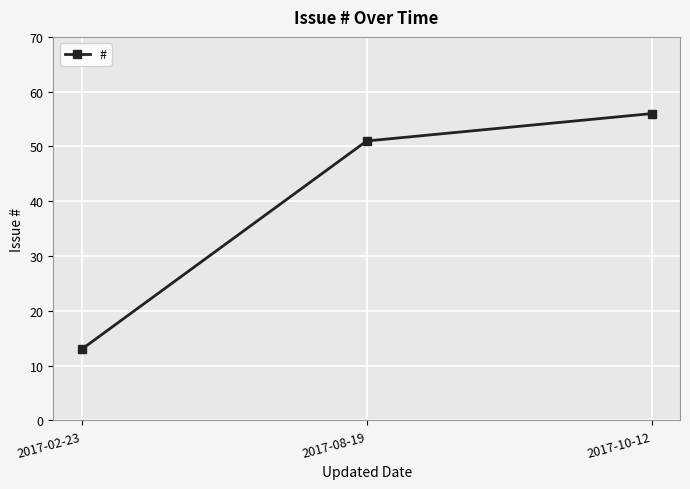

List the labels in order of value, largest first.

2017-10-12, 2017-08-19, 2017-02-23